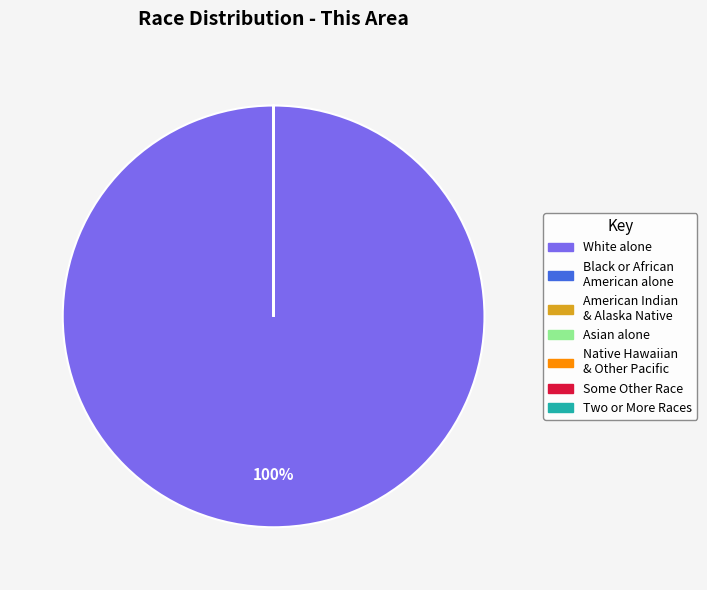

To the nearest percent, what is the difference between the largest and smallest slice percentages?

100%